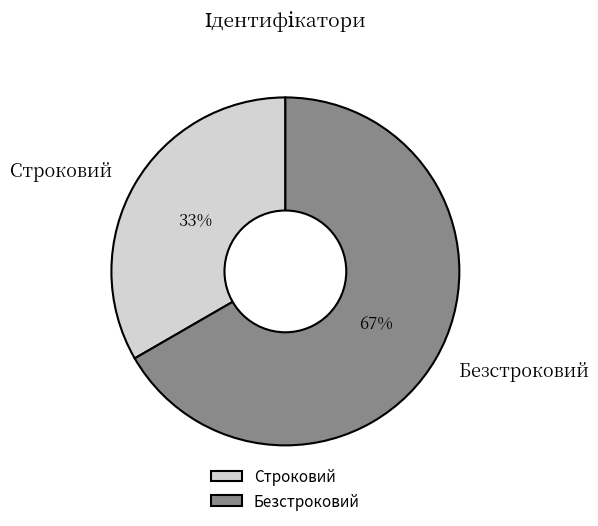

To the nearest percent, what portion does Безстроковий represent?

67%